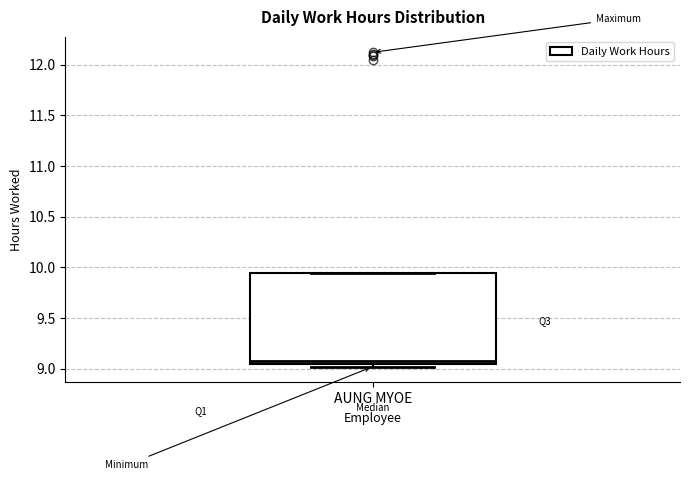

Transcribe this box plot: give where the median line is, the range the box spans, and where the two whiskers end, as read against the y-axis. The values are not printed on the chart, so give them approximately, as read against the axis.

median 9.10, box 9.05 to 9.95, whiskers 9.00 to 9.95